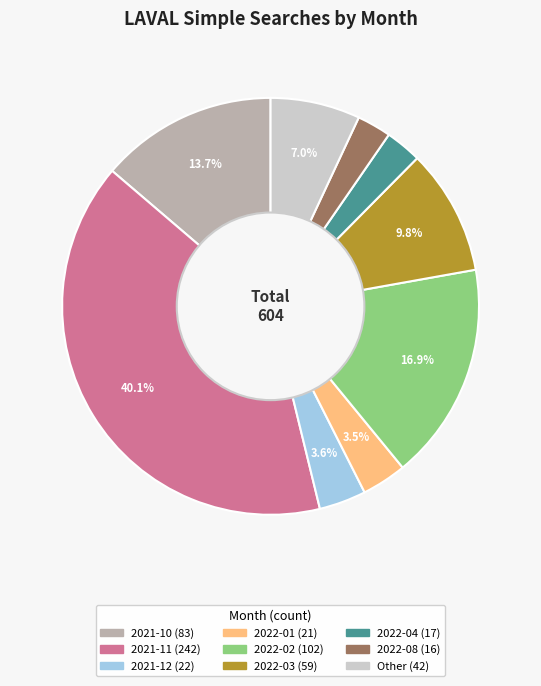

How many segments does this pie chart have?

9